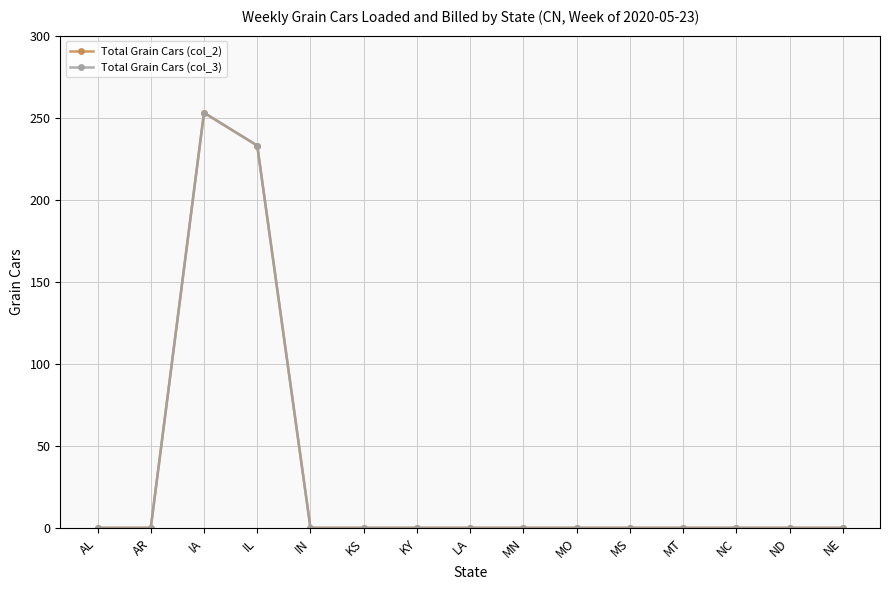

Reading right to left, extract all data points from this chart.

Total Grain Cars (col_2): NE=0	ND=0	NC=0	MT=0	MS=0	MO=0	MN=0	LA=0	KY=0	KS=0	IN=0	IL=233	IA=253	AR=0	AL=0
Total Grain Cars (col_3): NE=0	ND=0	NC=0	MT=0	MS=0	MO=0	MN=0	LA=0	KY=0	KS=0	IN=0	IL=233	IA=253	AR=0	AL=0